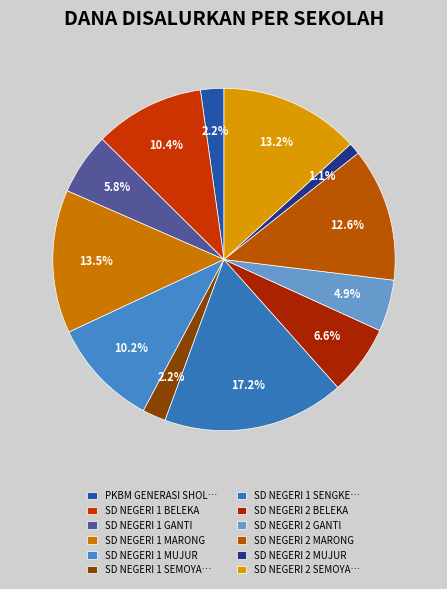

To the nearest percent, what is the difference between the largest and smallest slice percentages?

16%